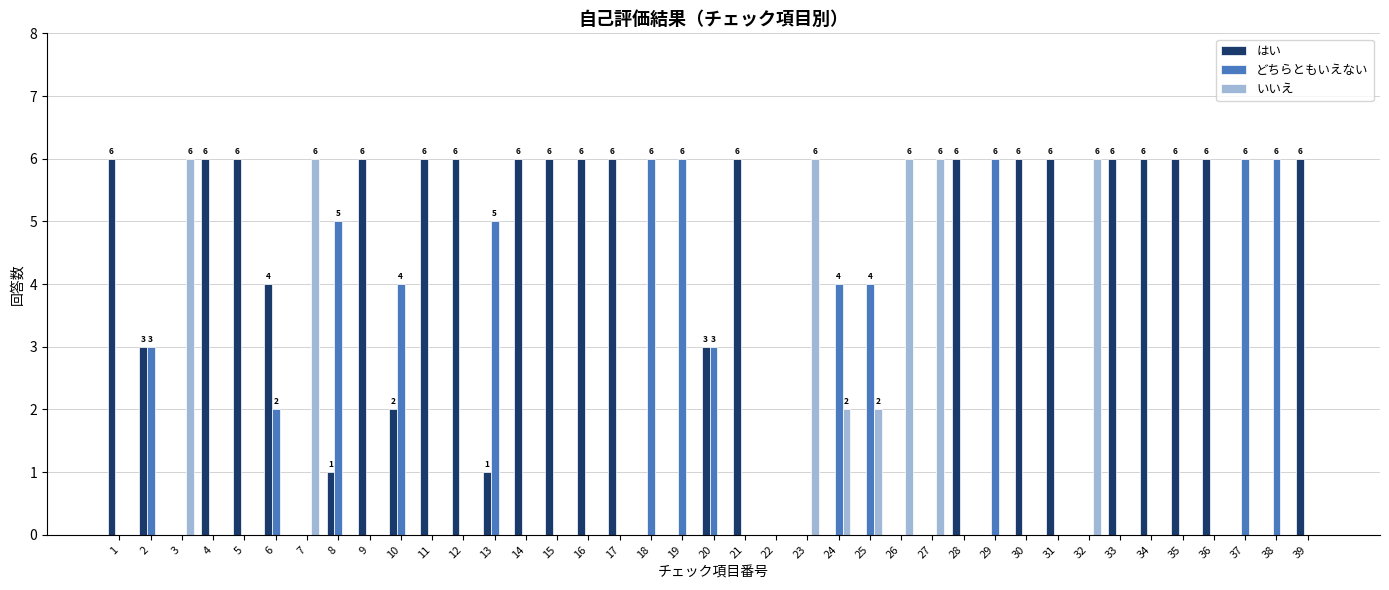

What value does the どちらともいえない series have at 24?

4